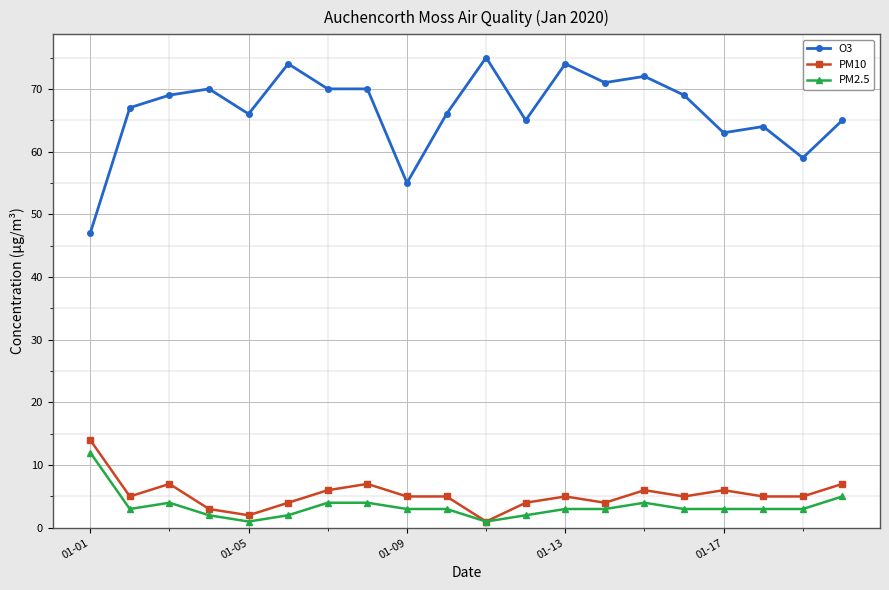

True or false: PM10 has more than 0 interior local peaks.

True